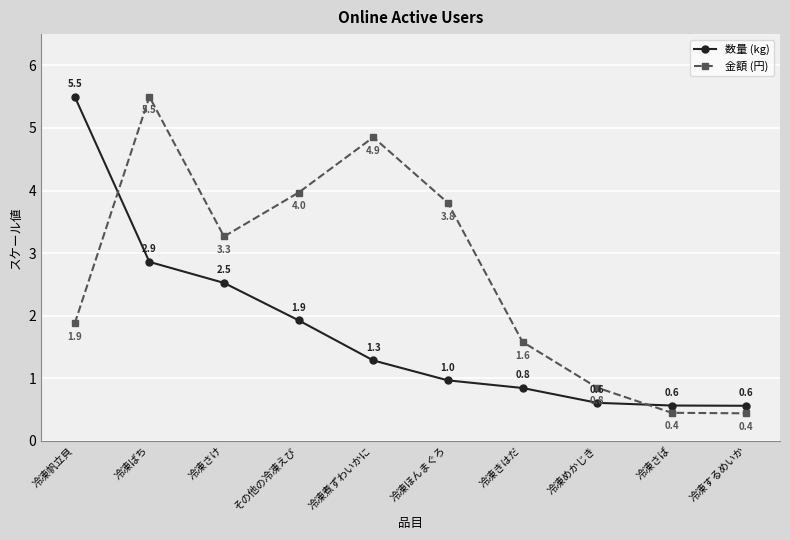

What is the total value across all series at 冷凍するめいか?

1.0